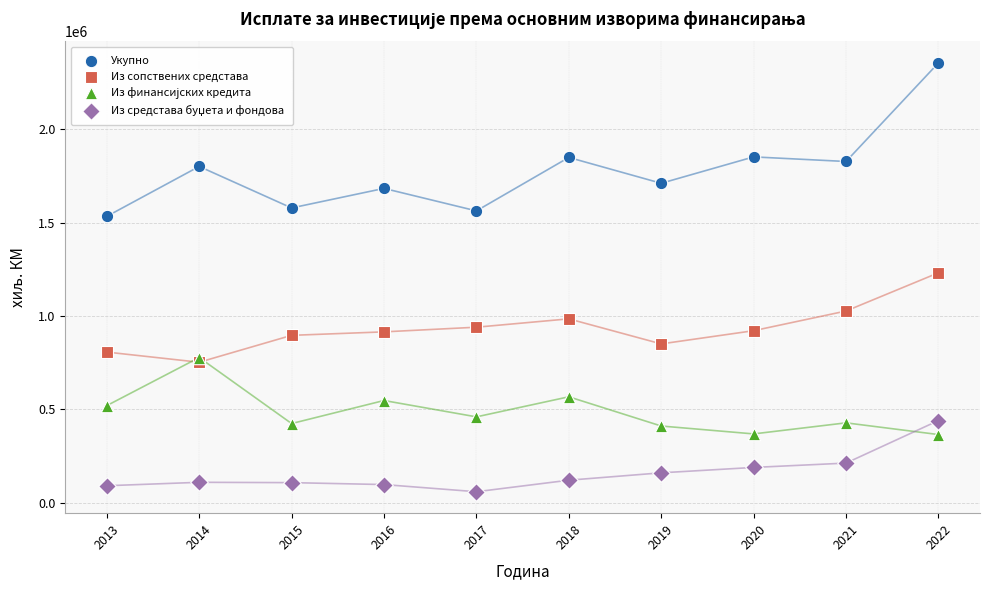

Which series contains the highest Y value?

Укупно